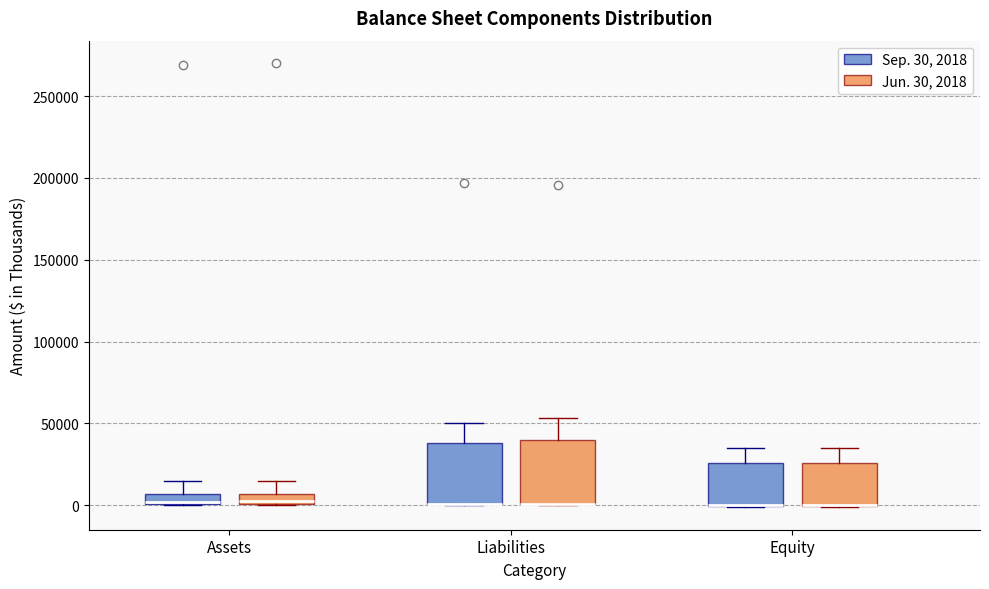

Where is the lower edge of the box for Assets (Jun. 30, 2018) on the y-axis? The values are not printed on the chart, so give them approximately, as read against the axis.

0